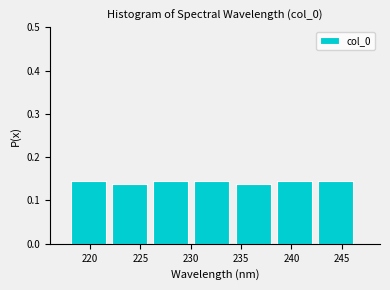

What is the height of the bar covering 226.5 to 230.5 on the x-axis? Neither the bar edges nor the heights are printed on the chart, so give them approximately, as read against the axes.

0.14